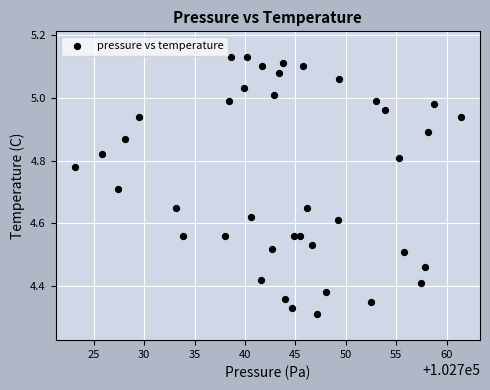

What is the range of Y values (max minus min)?

0.8